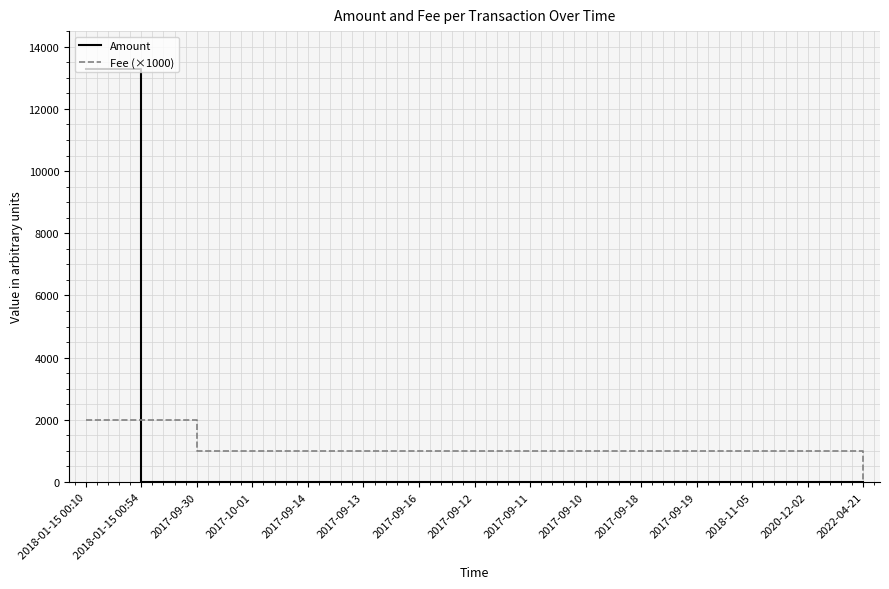

Which series has the largest range (max minus min)?

Amount